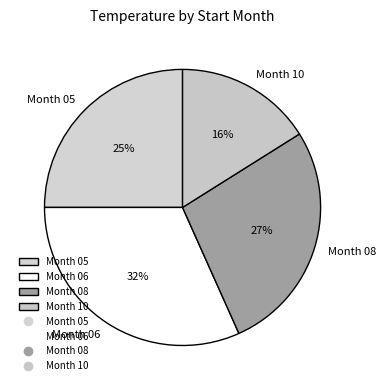

To the nearest percent, what portion does Month 10 represent?

16%